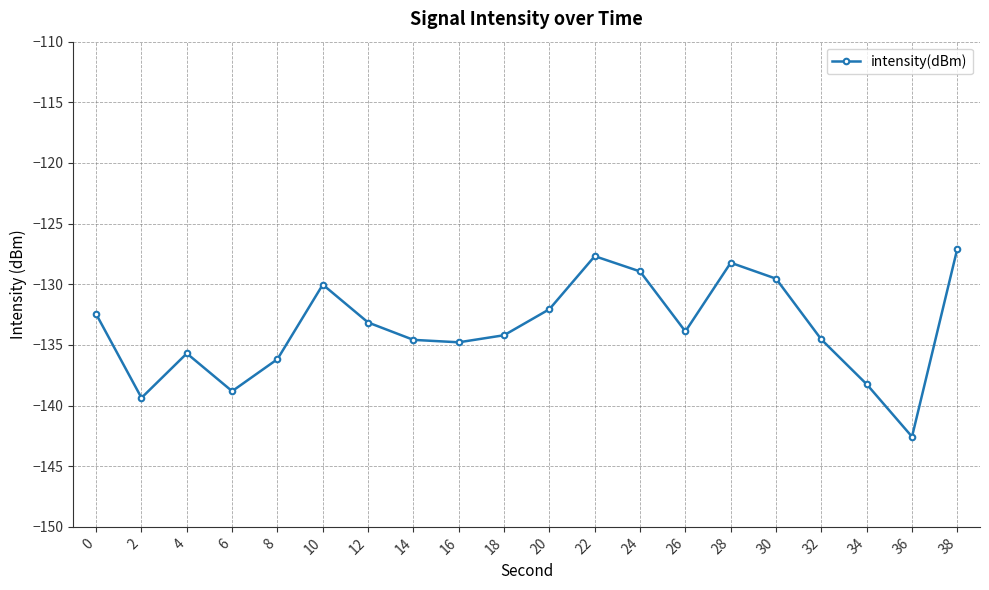

What is the difference between the second highest and minimum values?

14.9